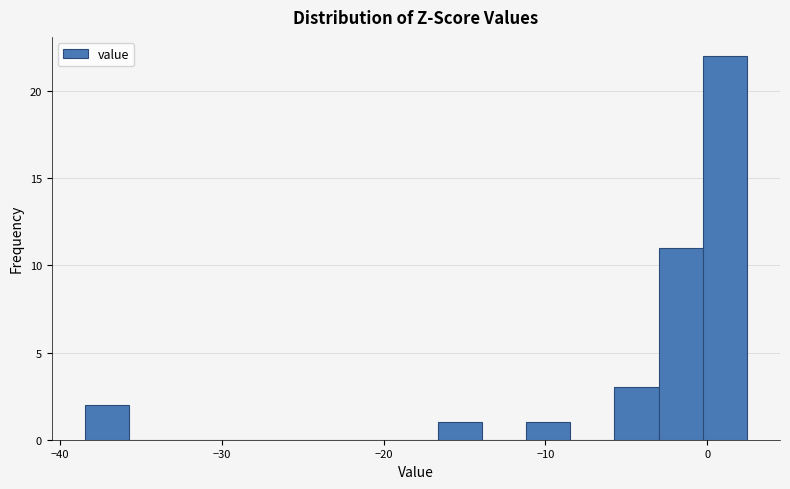

Read against the x-axis, roughly where is the centre of the tallest bar?

1